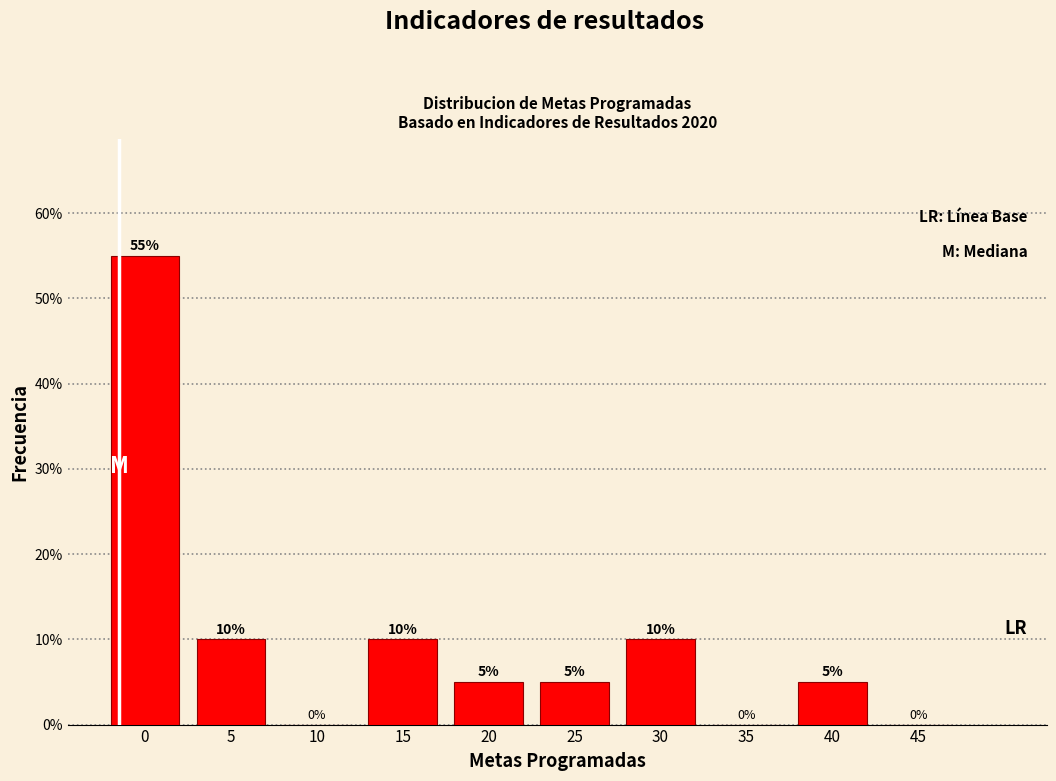

Reading right to left, transcribe all the data shown in this chart.

45=0.0	40=5.0	35=0.0	30=10.0	25=5.0	20=5.0	15=10.0	10=0.0	5=10.0	0=55.0